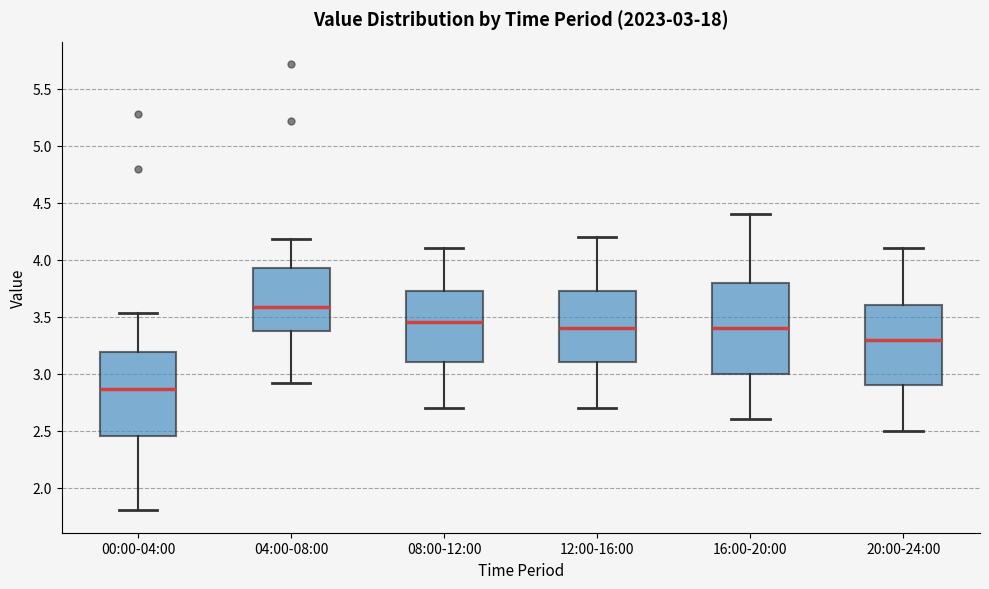

Which box is the tallest, from its lower edge to its upper edge?

16:00-20:00